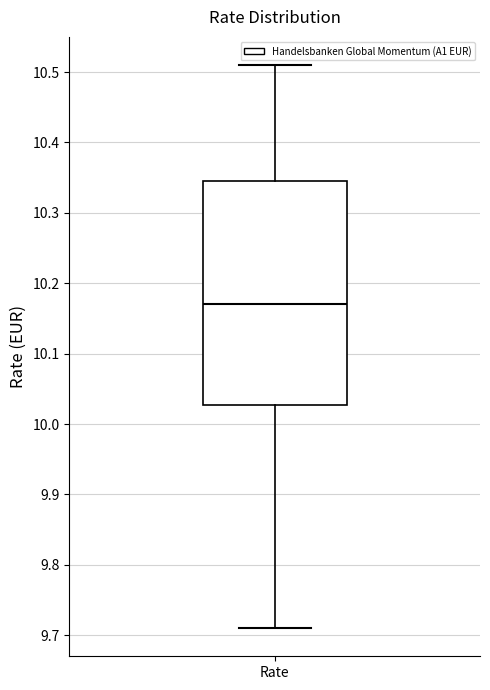

Where does the lower whisker of the box for Rate end on the y-axis? The values are not printed on the chart, so give them approximately, as read against the axis.

9.71